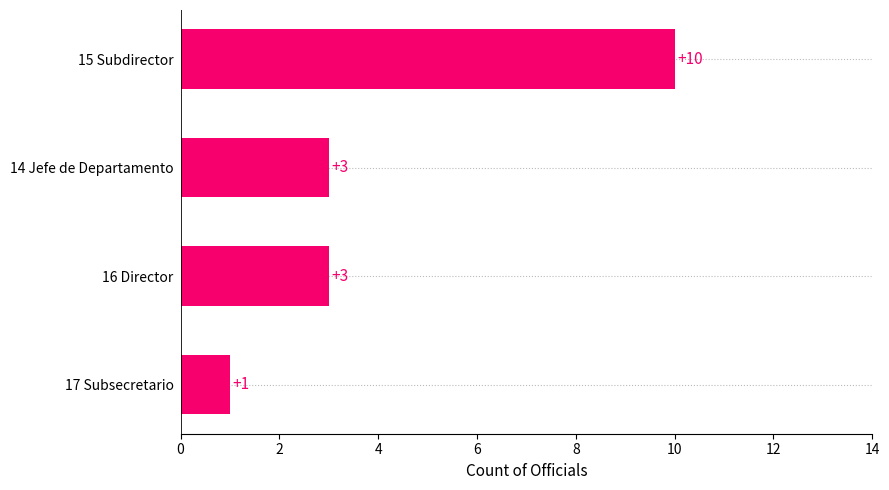

What is the maximum value shown in the chart?

10